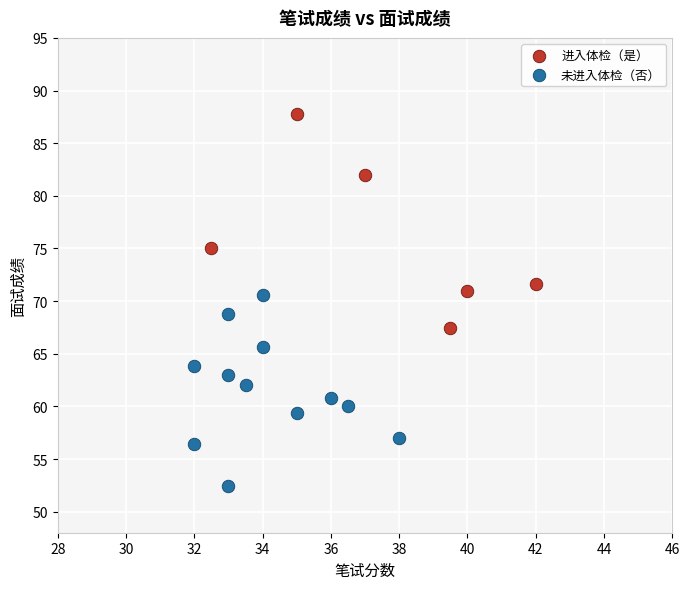

Which series reaches the minimum Y coordinate?

未进入体检（否）